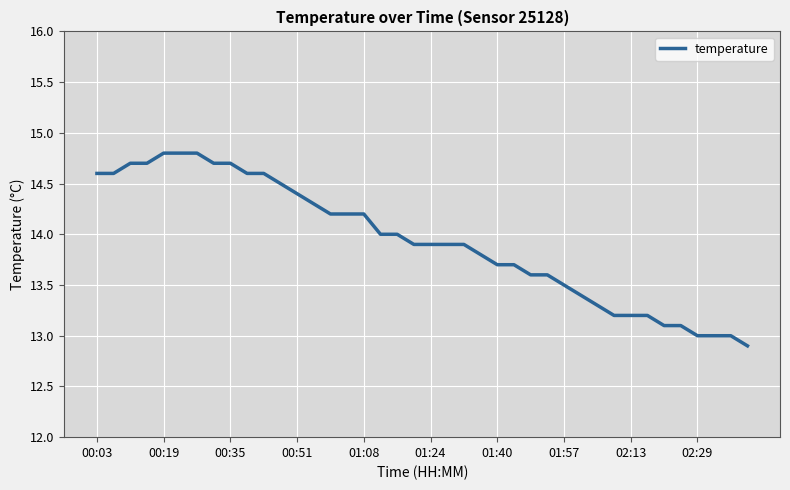

What is the sum of all values?

557.3